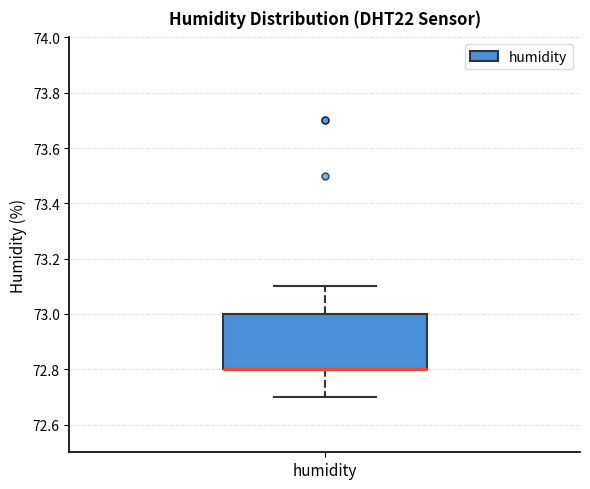

Where is the lower edge of the box for humidity on the y-axis? The values are not printed on the chart, so give them approximately, as read against the axis.

72.8